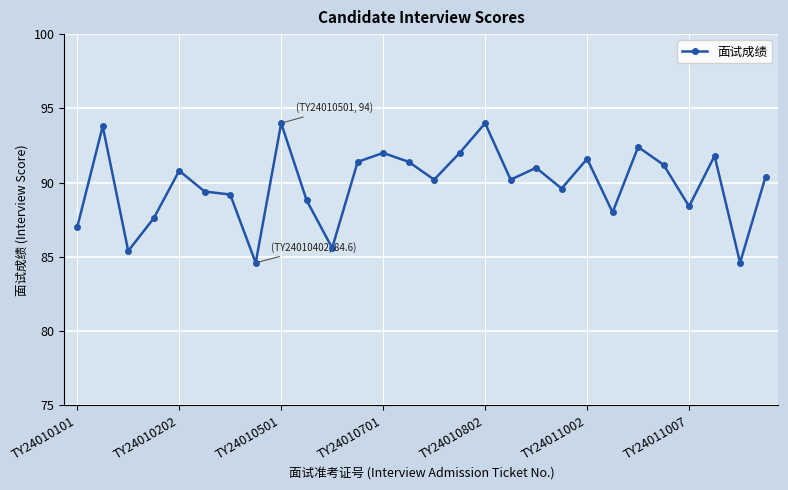

What is the minimum value shown in the chart?

84.6